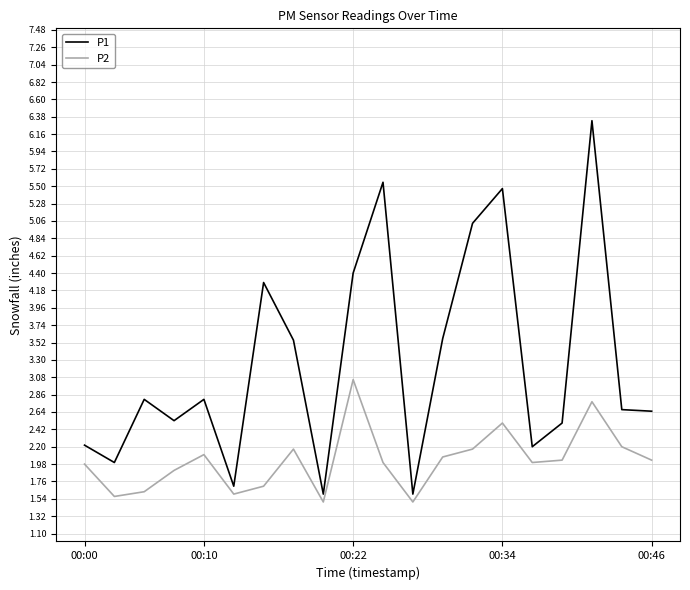

What is the lowest value of the P1 series?

1.6